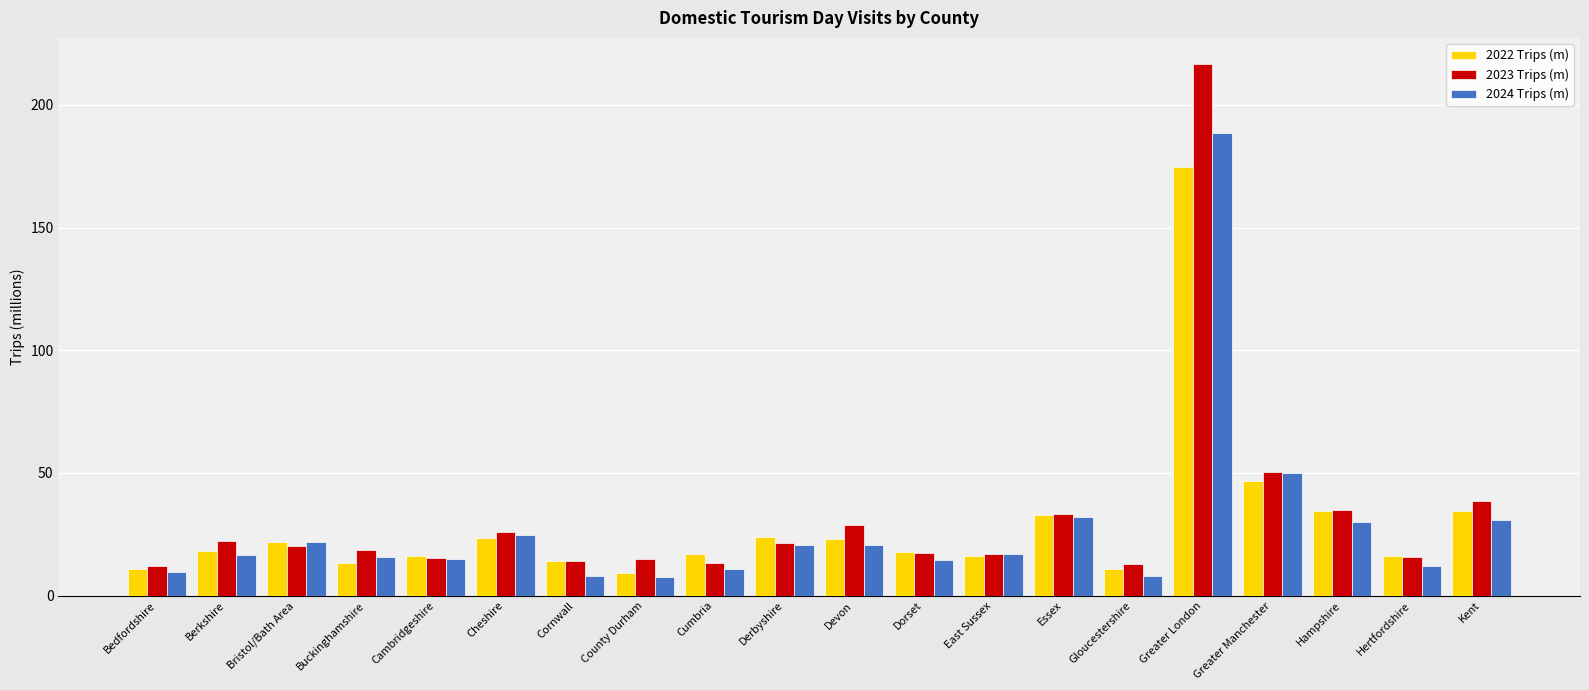

What is the minimum value for 2023 Trips (m)?

12.0